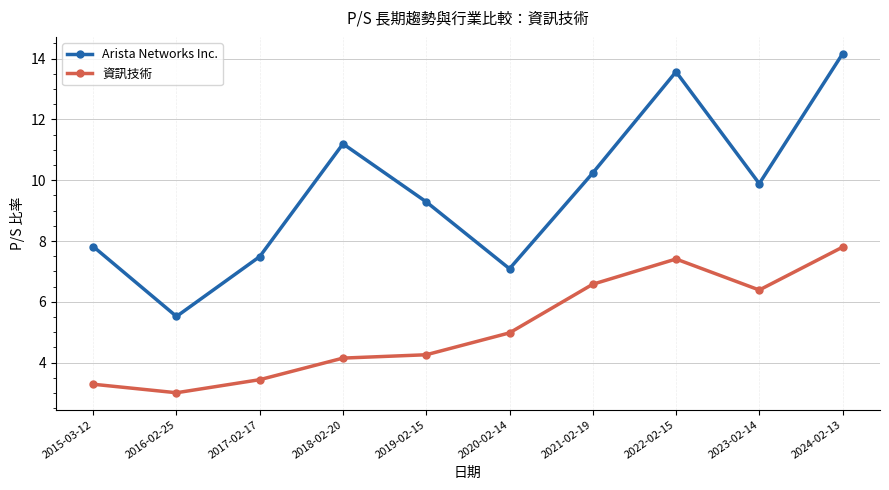

Is the value of Arista Networks Inc. at 2021-02-19 greater than the value of 資訊技術 at 2020-02-14?

Yes